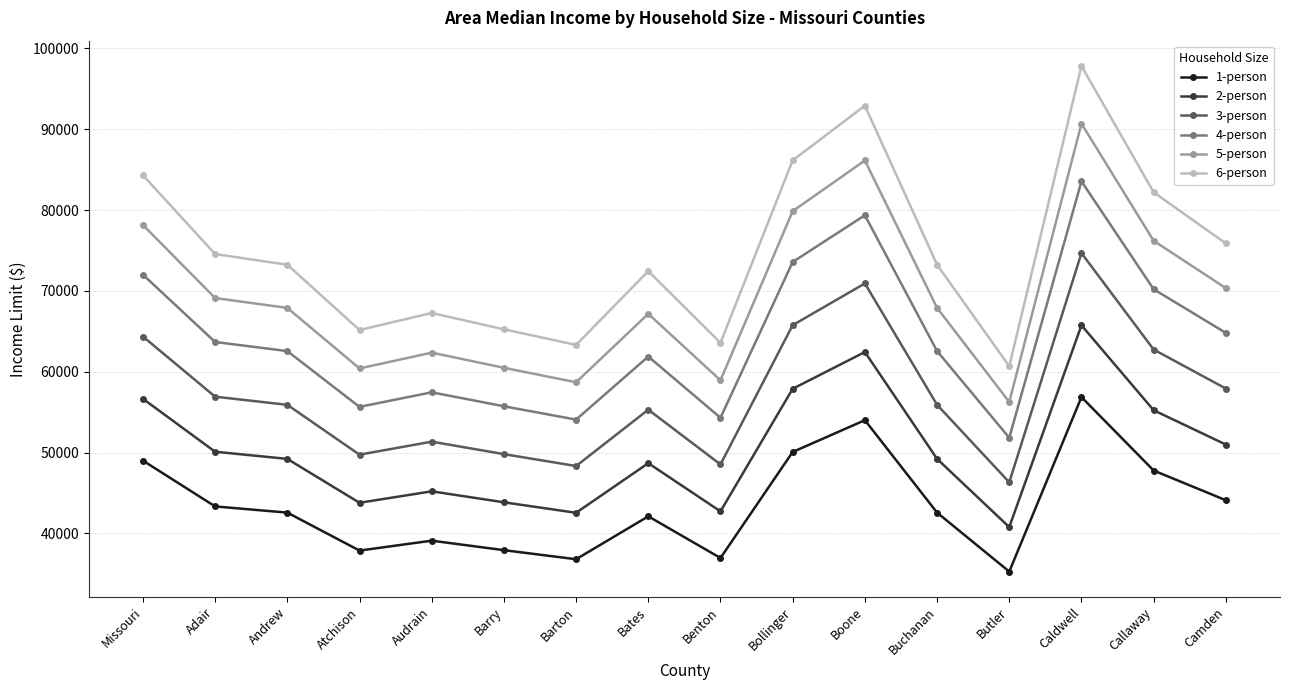

What is the sum of the 1-person values at Barry and Buchanan?

80493